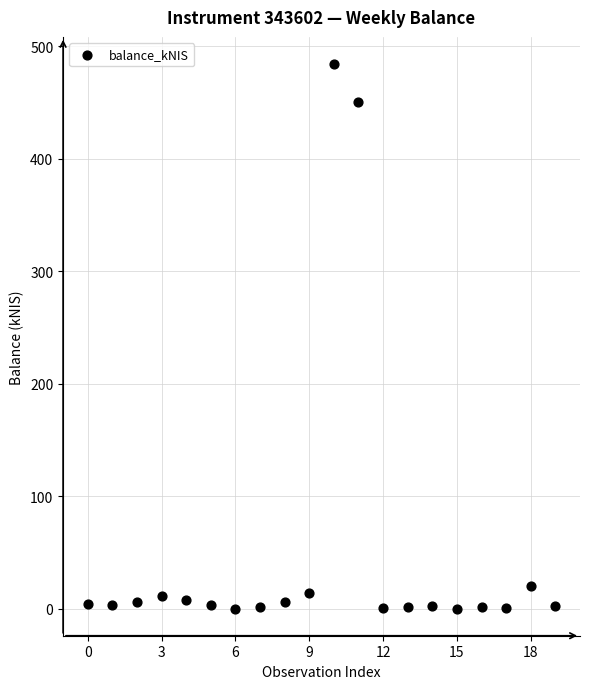

What is the range of Y values (max minus min)?

484.2